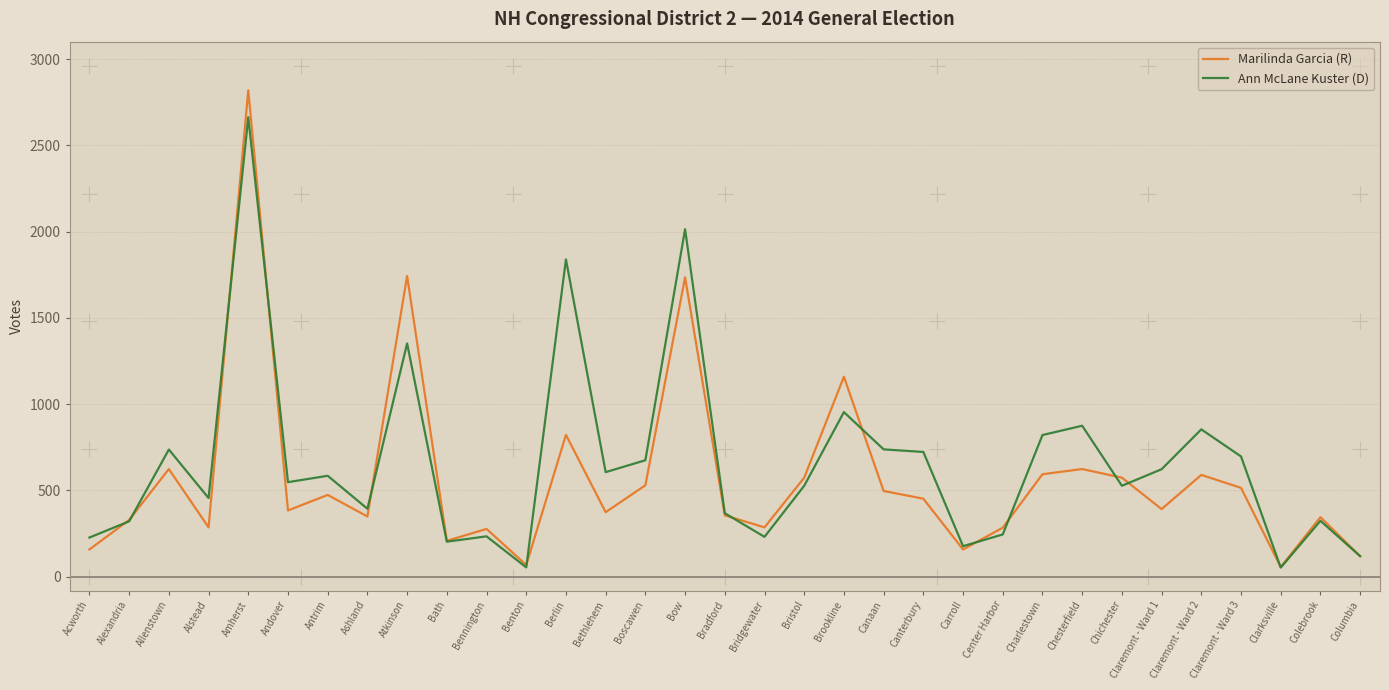

True or false: Marilinda Garcia (R) has a value of 219 at Alexandria.

False